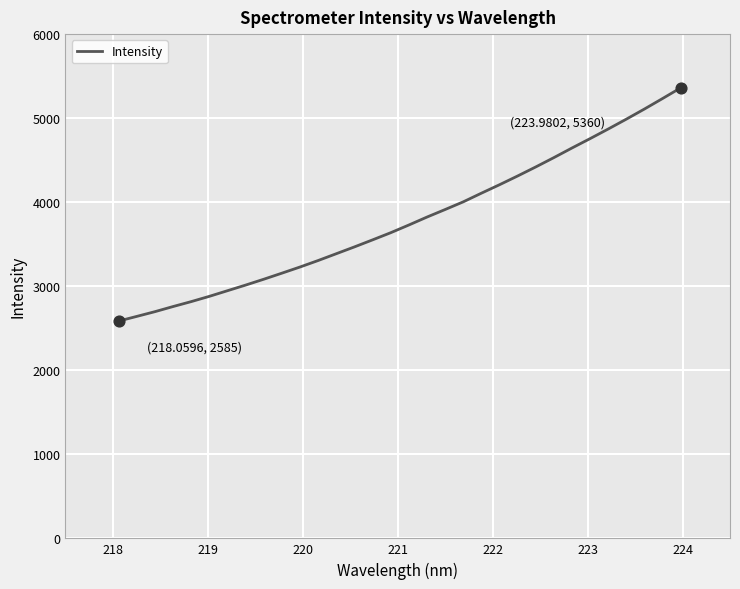

What is the maximum value shown in the chart?

5360.3